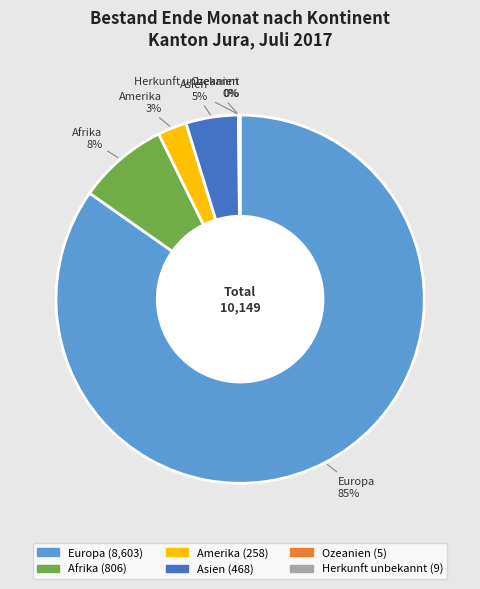

Which slice is the largest?

Europa